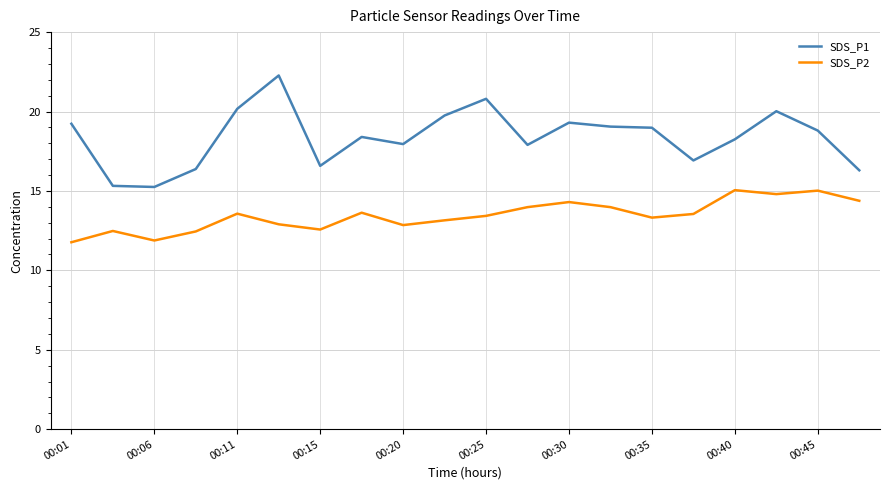

Which series has the widest spread of values?

SDS_P1